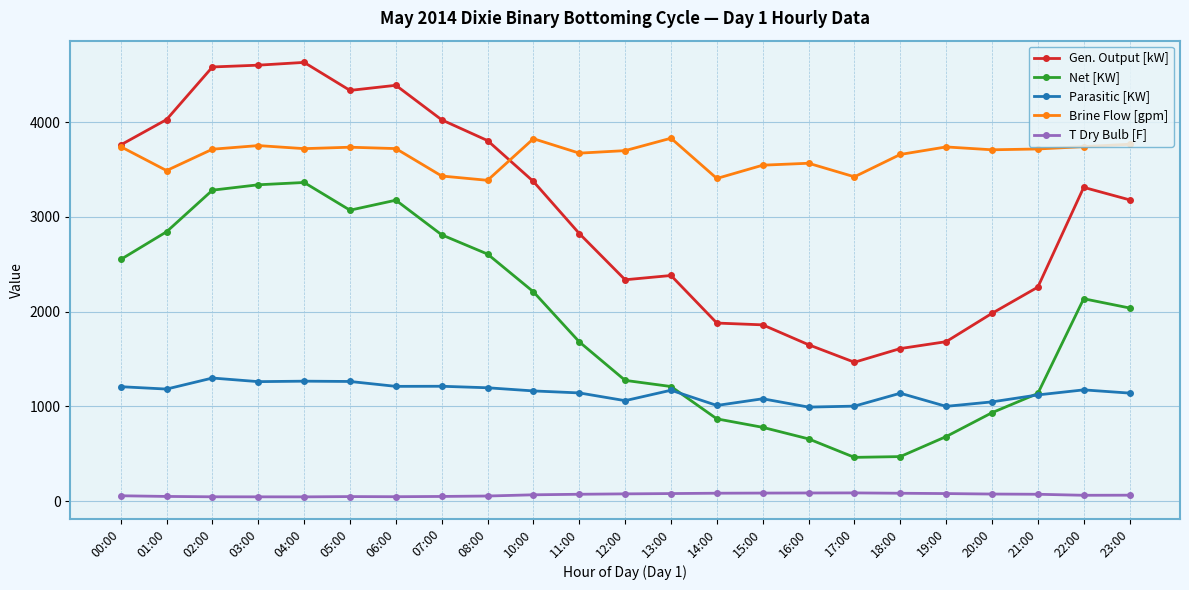

What is the spread (max minus min) of values at 22:00?

3679.0